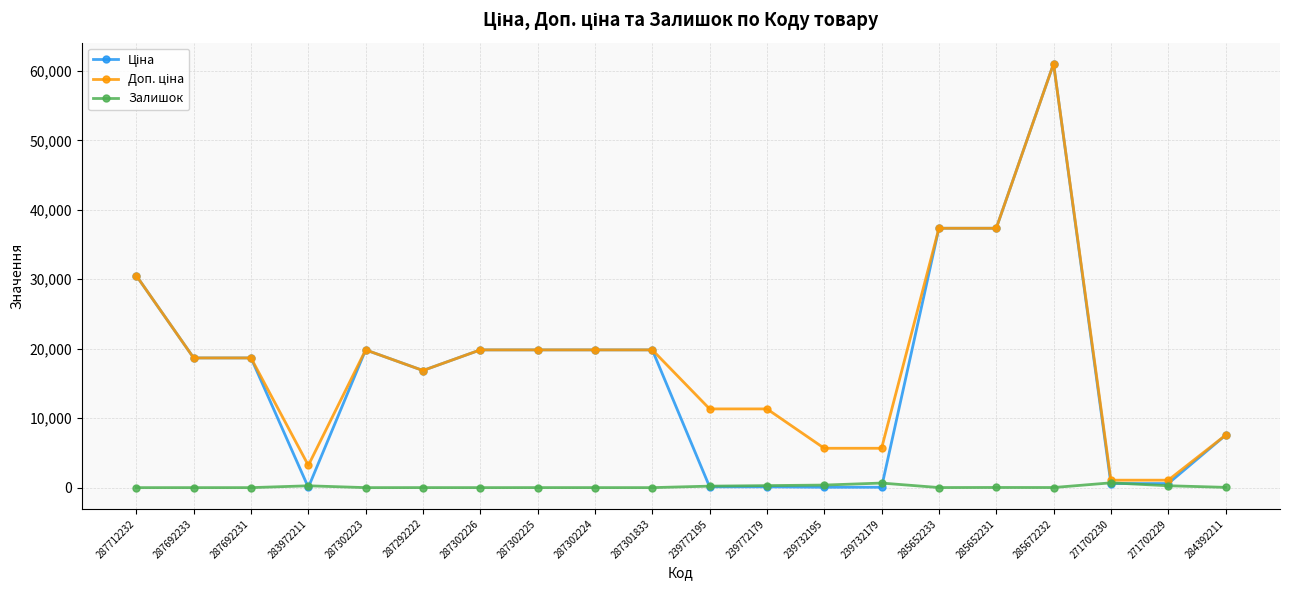

Which category has the highest value across all series?

285672232